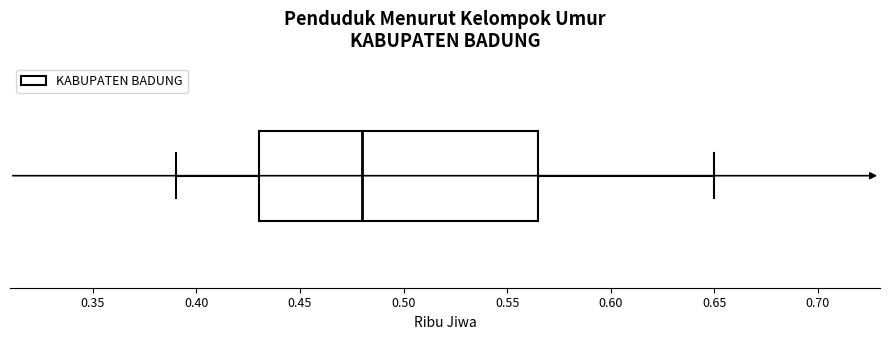

Read this box plot against the x-axis: the position of the median line, the range covered by the box, and the ends of both whiskers. The values are not printed on the chart, so give them approximately, as read against the axis.

median 0.480, box 0.430 to 0.565, whiskers 0.390 to 0.650